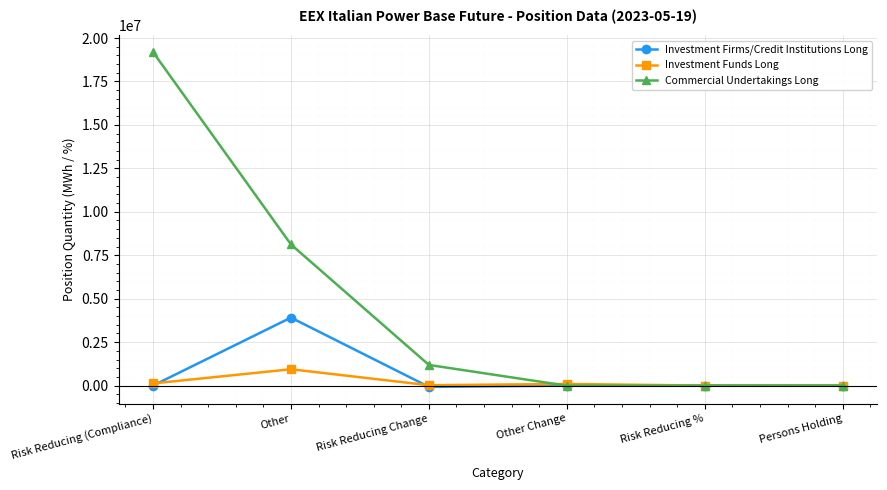

What position from the left is Risk Reducing %?

5